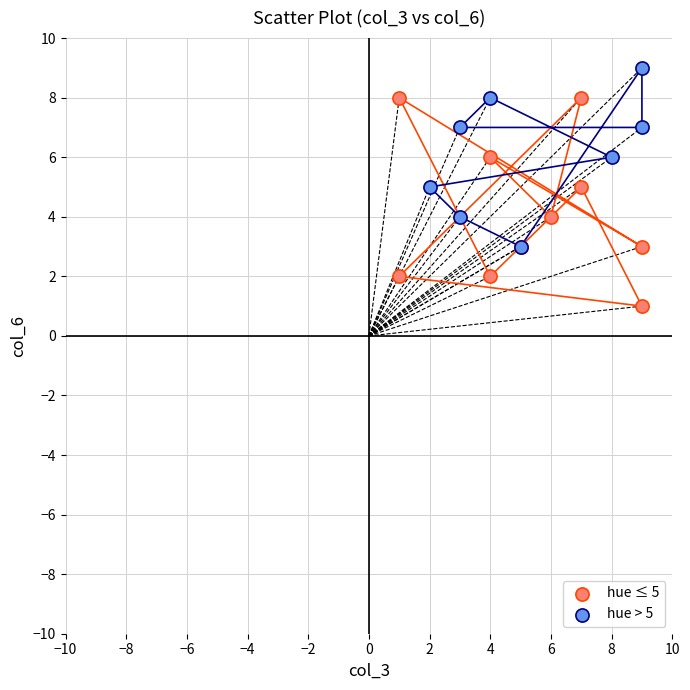

Which series has the largest Y range (max minus min)?

hue ≤ 5